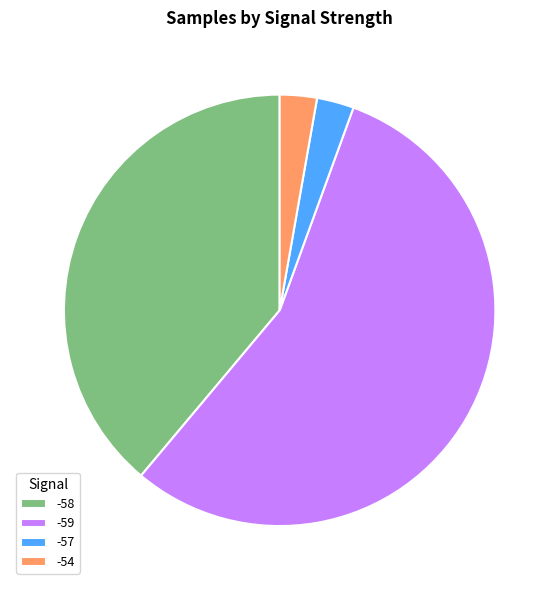

Combined, do -59 and -58 account for over 50%?

Yes